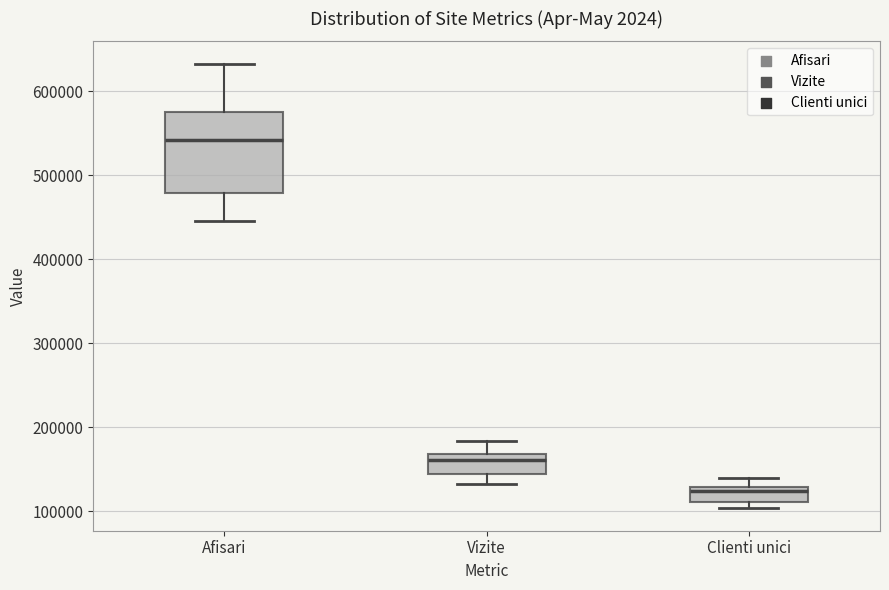

Where does the upper whisker of the box for Afisari end on the y-axis? The values are not printed on the chart, so give them approximately, as read against the axis.

630000